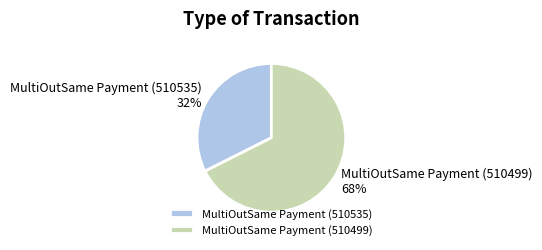

Is there a majority slice in this chart?

Yes